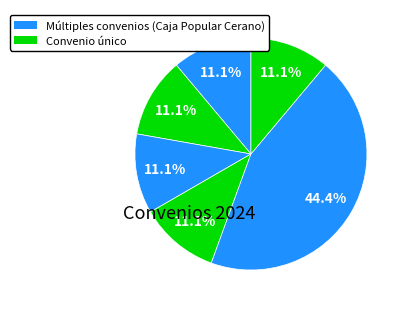

To the nearest percent, what is the difference between the largest and smallest slice percentages?

33%